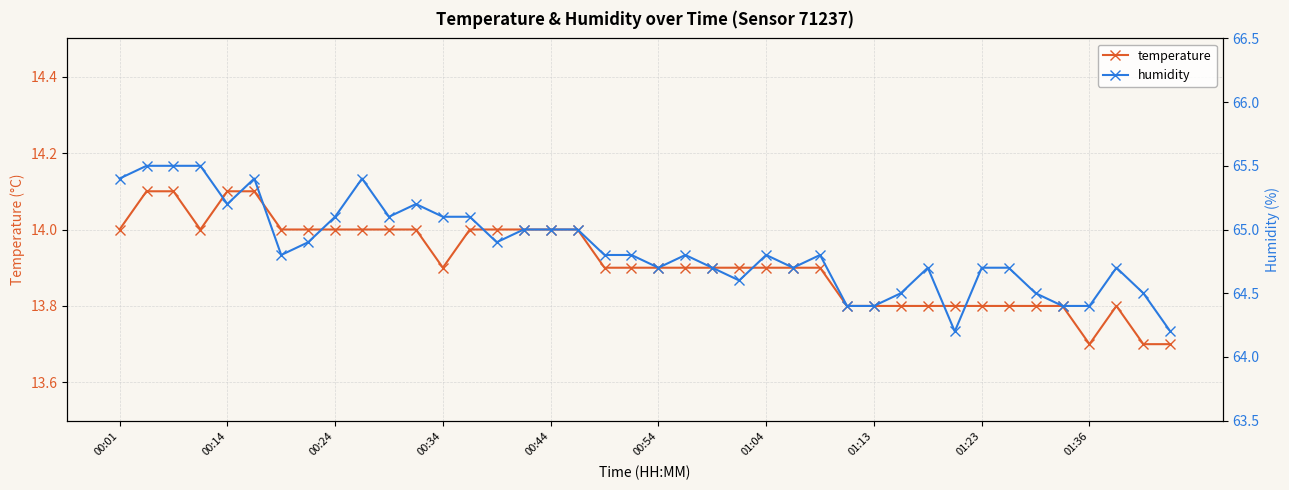

True or false: humidity has more than 0 points higher than both neighbors.

True